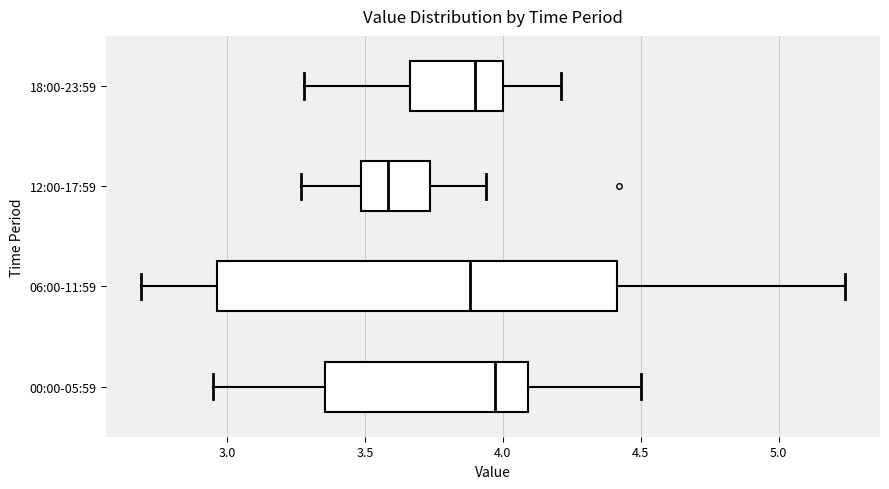

Reading bottom to top, read every box against the x-axis: the position of its median line, the range the box covers, and the ends of its whiskers. The values are not printed on the chart, so give them approximately, as read against the axis.

00:00-05:59: median 3.95, box 3.35 to 4.10, whiskers 2.95 to 4.50
06:00-11:59: median 3.90, box 2.95 to 4.40, whiskers 2.70 to 5.25
12:00-17:59: median 3.60, box 3.50 to 3.75, whiskers 3.25 to 3.95
18:00-23:59: median 3.90, box 3.65 to 4.00, whiskers 3.30 to 4.20